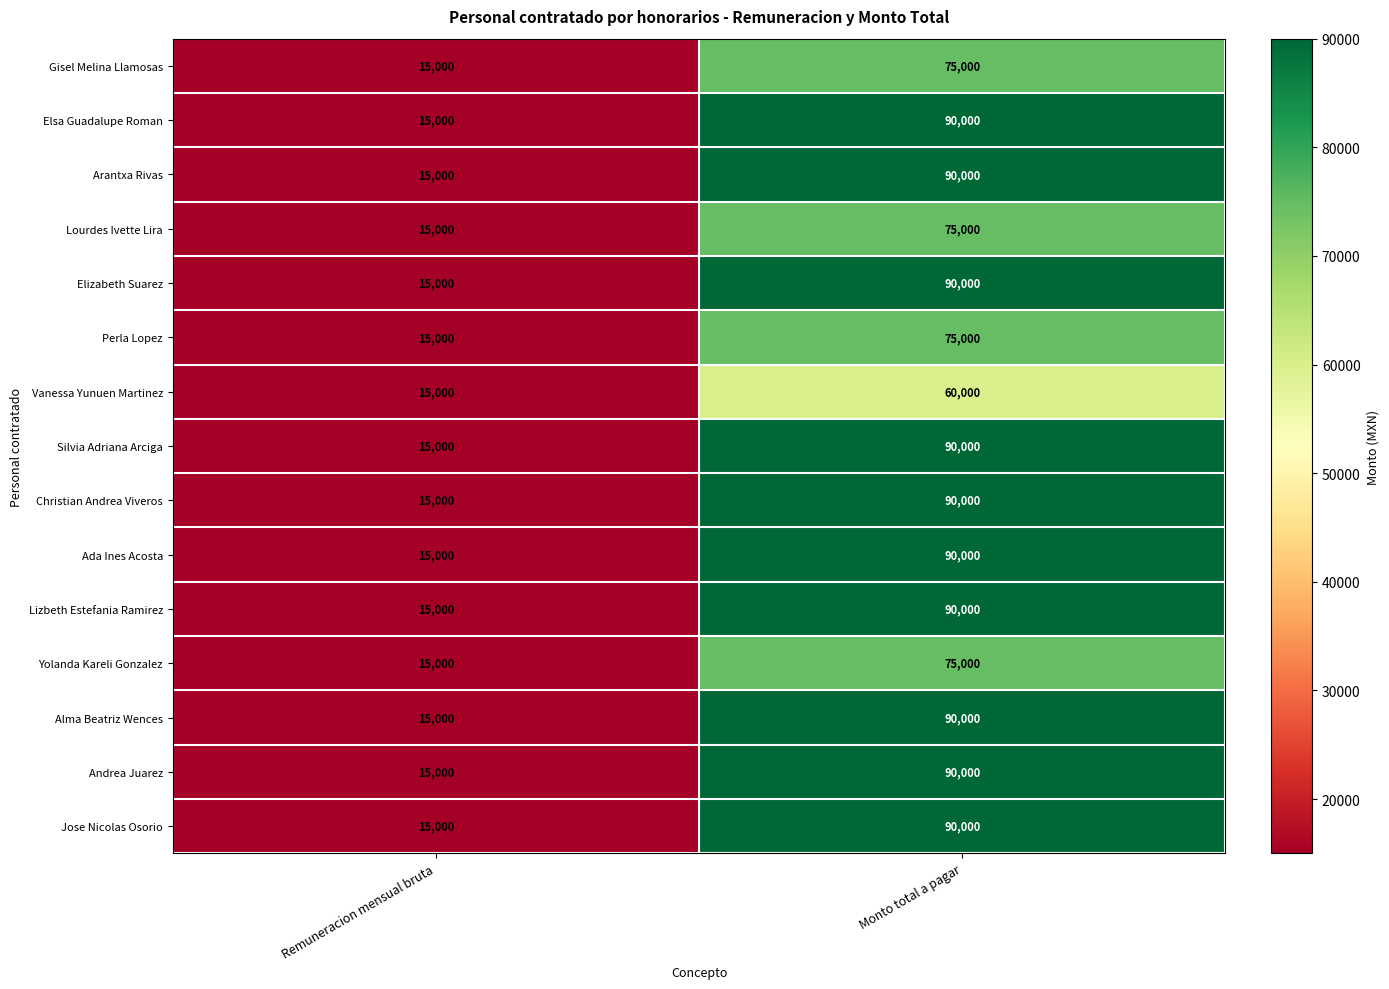

What is the total value across all series at Monto total a pagar?

1260000